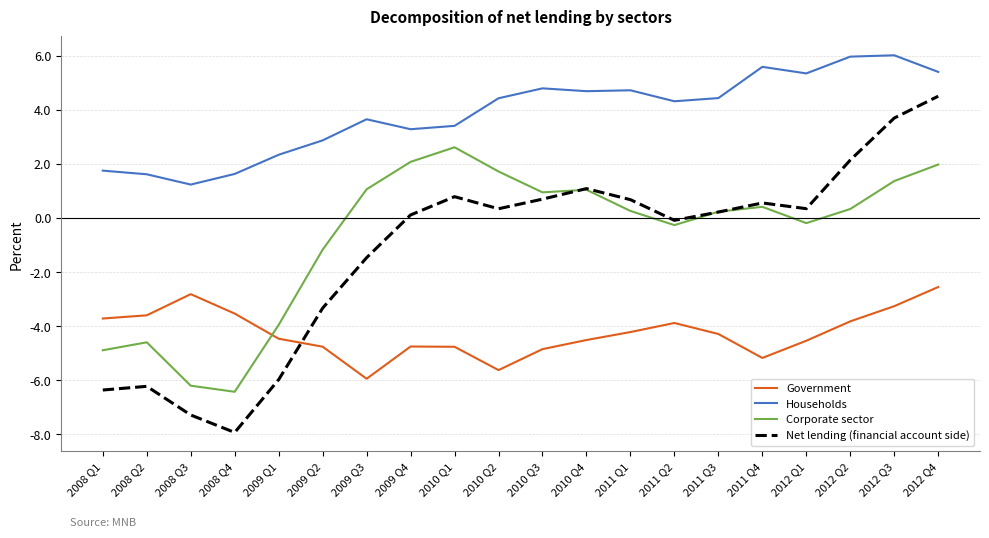

List the series in order of their peak value, lowest first.

Government, Corporate sector, Net lending (financial account side), Households